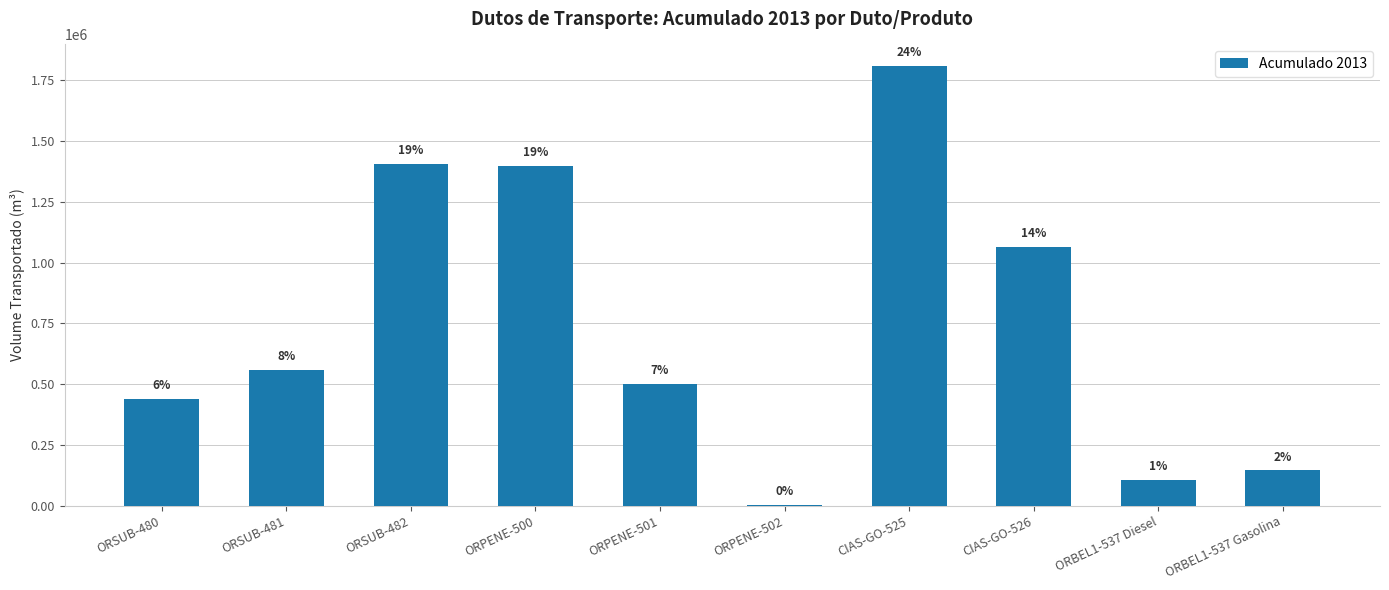

What is the change in value from ORSUB-480 to ORSUB-481?

+118989